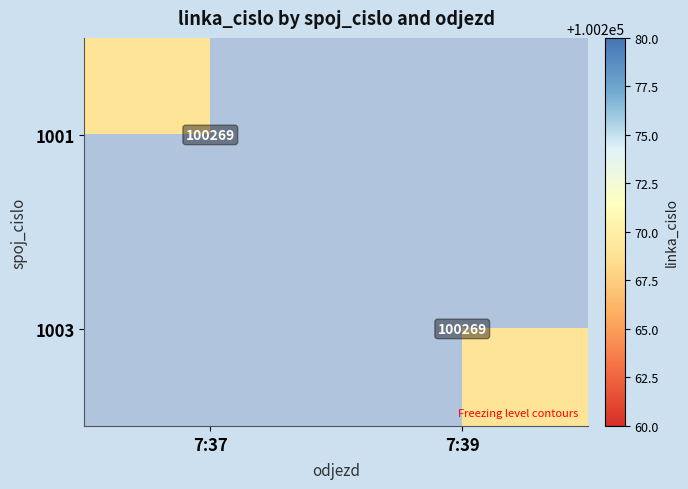

Is it true that 1003 equals 161242 at 7:39?

False